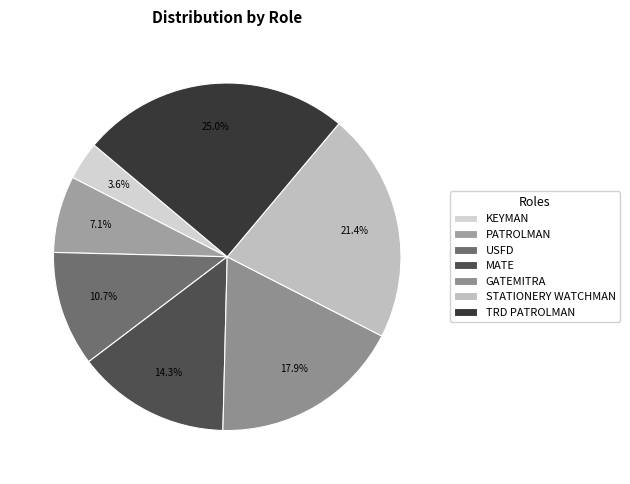

What percentage is the MATE slice, to the nearest percent?

14%